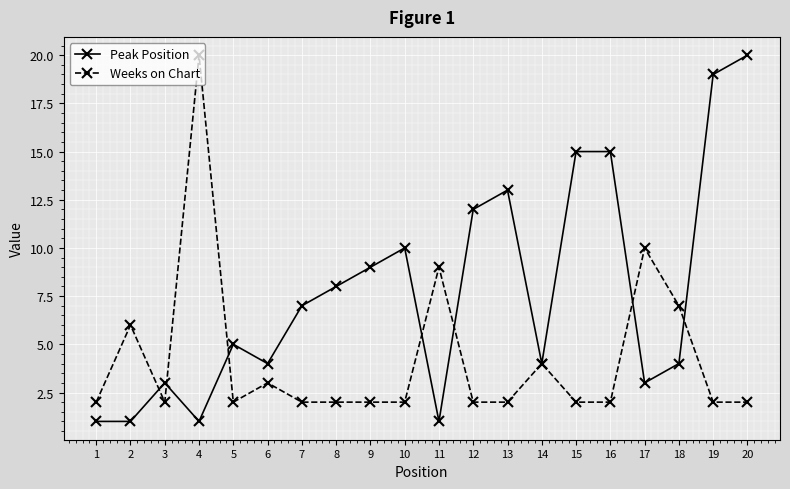

What is the value of the Weeks on Chart point at the 11th from the left?

9